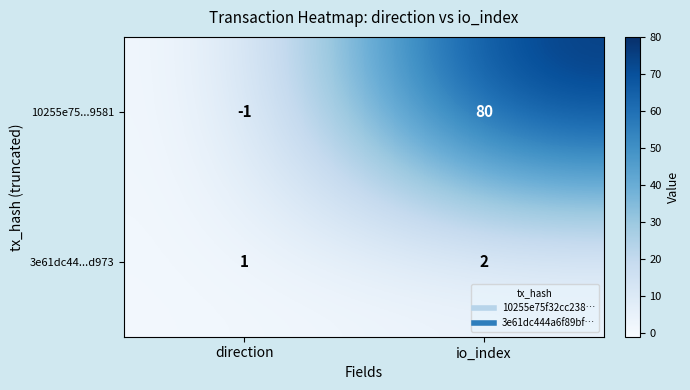

What is the spread (max minus min) of values at io_index?

78